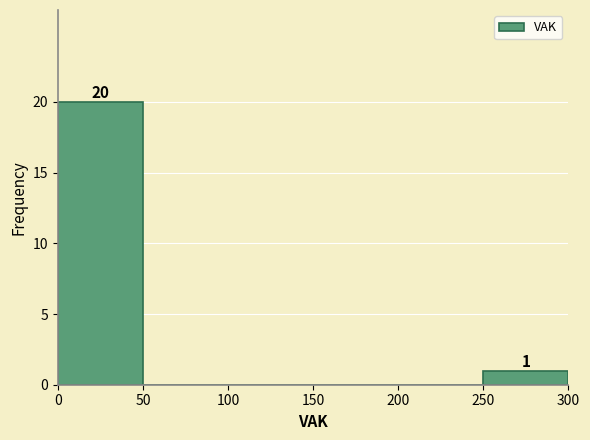

Which range on the x-axis has the tallest bar?

0 to 50